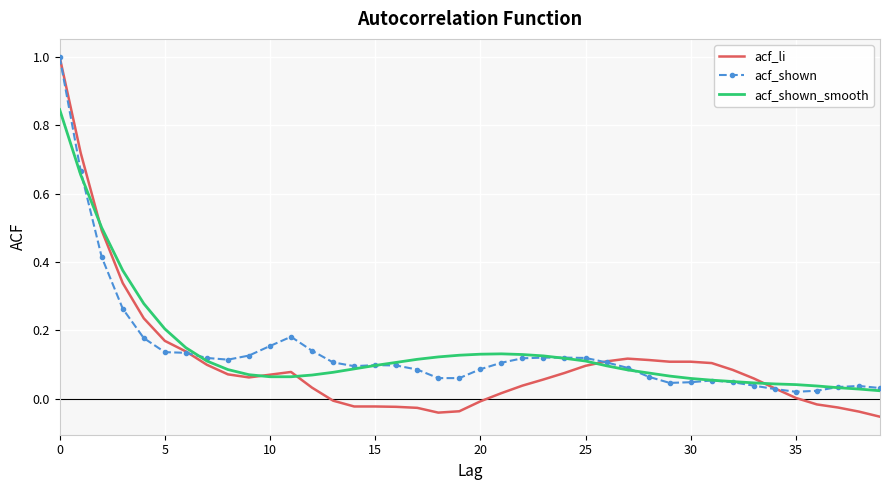

Which series has the widest spread of values?

acf_li